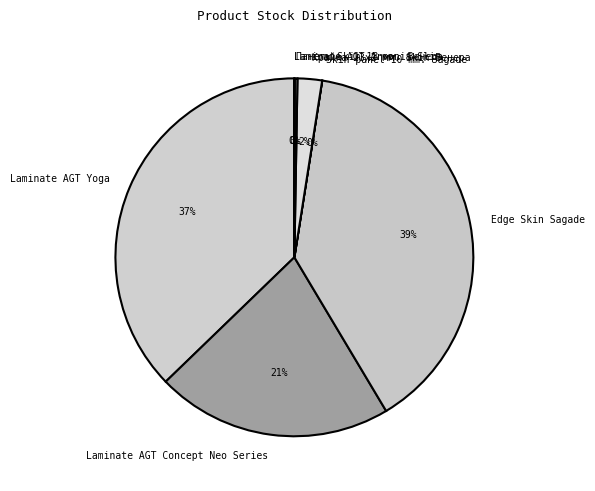

Is it true that Laminate AGT Yoga is 24% of the pie?

False